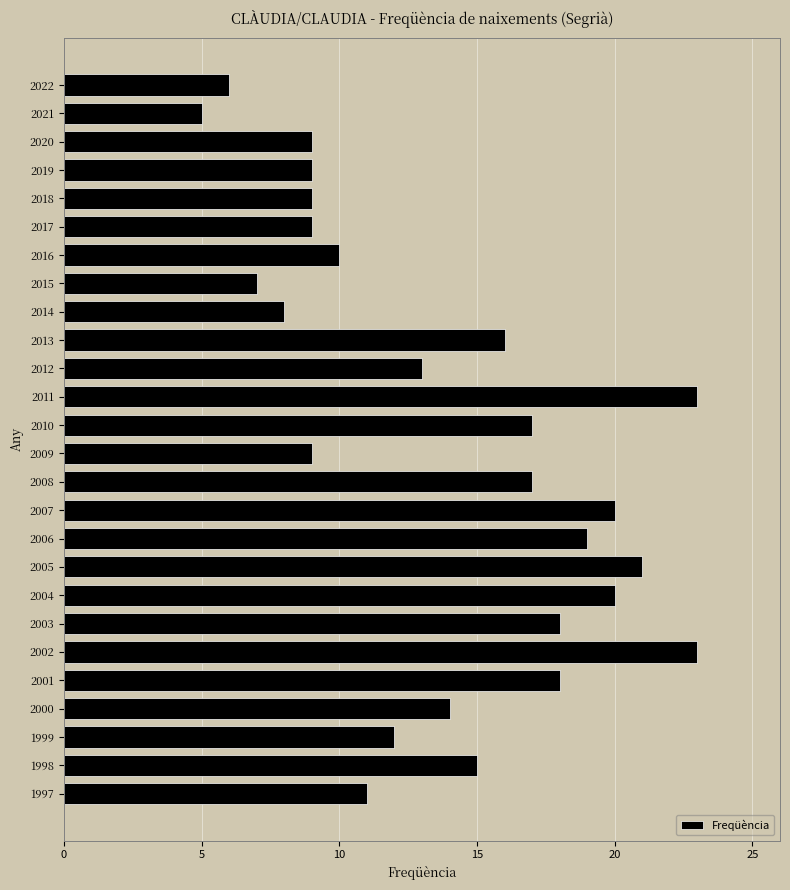

Reading top to bottom, transcribe all the data shown in this chart.

6	5	9	9	9	9	10	7	8	16	13	23	17	9	17	20	19	21	20	18	23	18	14	12	15	11